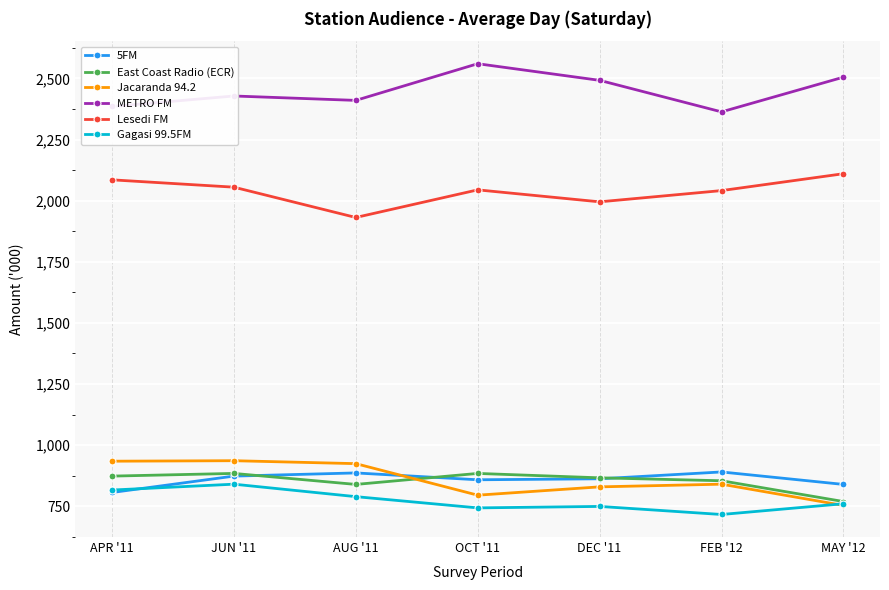

What is the label of the 4th point from the left?

OCT '11